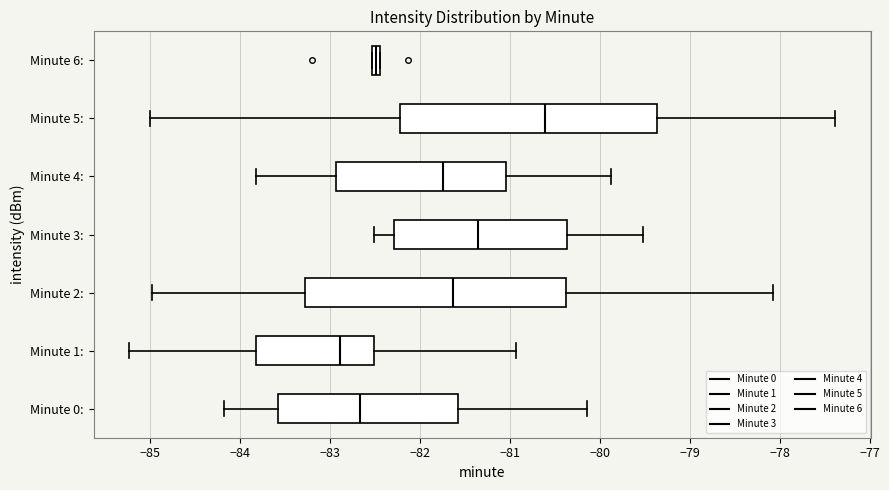

Where does the median line of the box for Minute 3: sit on the x-axis? The values are not printed on the chart, so give them approximately, as read against the axis.

-81.4